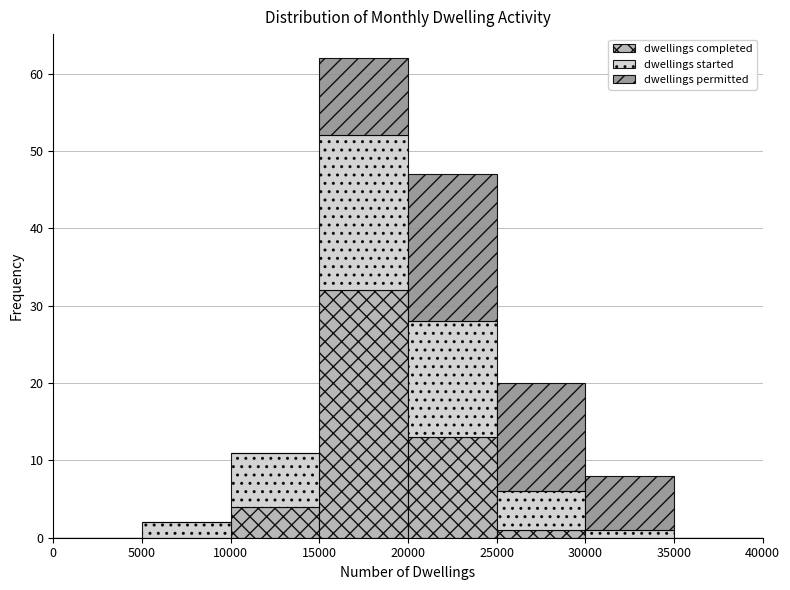

What is the total height of the stacked bar covering 5000 to 10000 on the x-axis? The values are not printed on the chart, so give them approximately, as read against the axis.

2